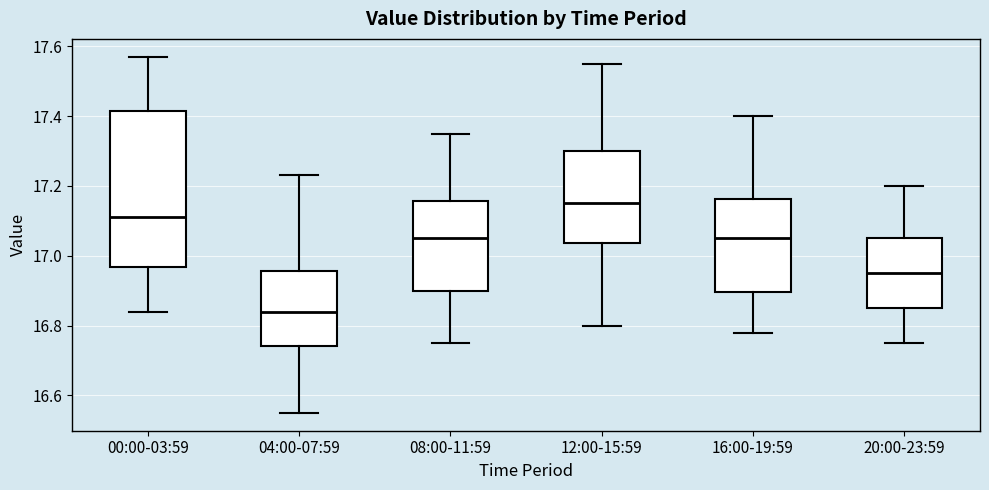

Which box is the tallest, from its lower edge to its upper edge?

00:00-03:59